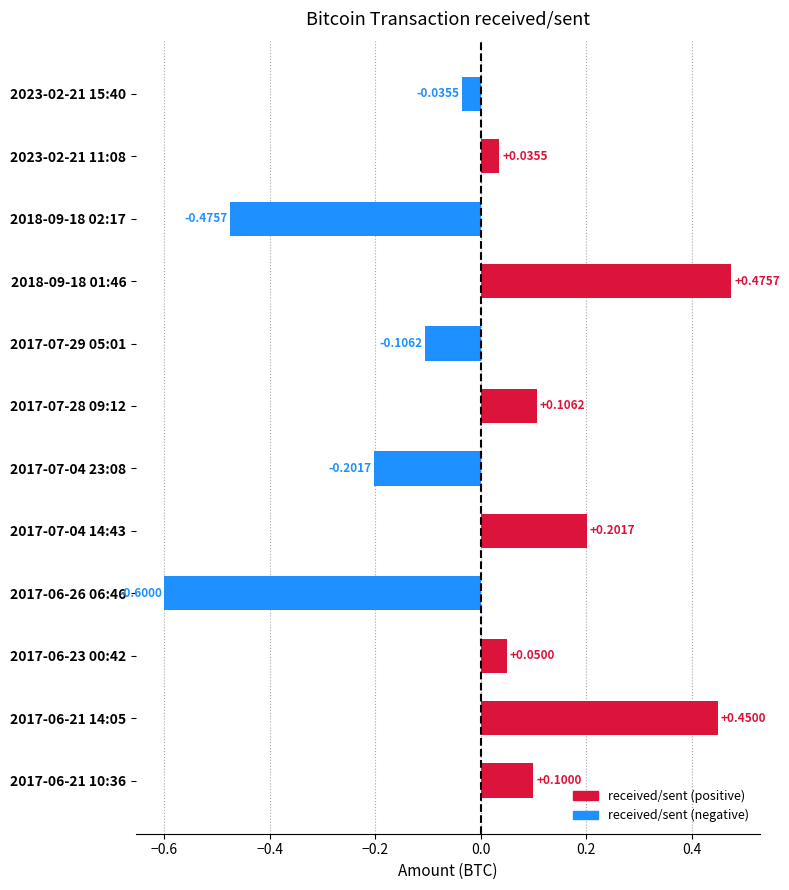

Which has a higher value, 2017-07-04 14:43 or 2017-06-23 00:42?

2017-07-04 14:43